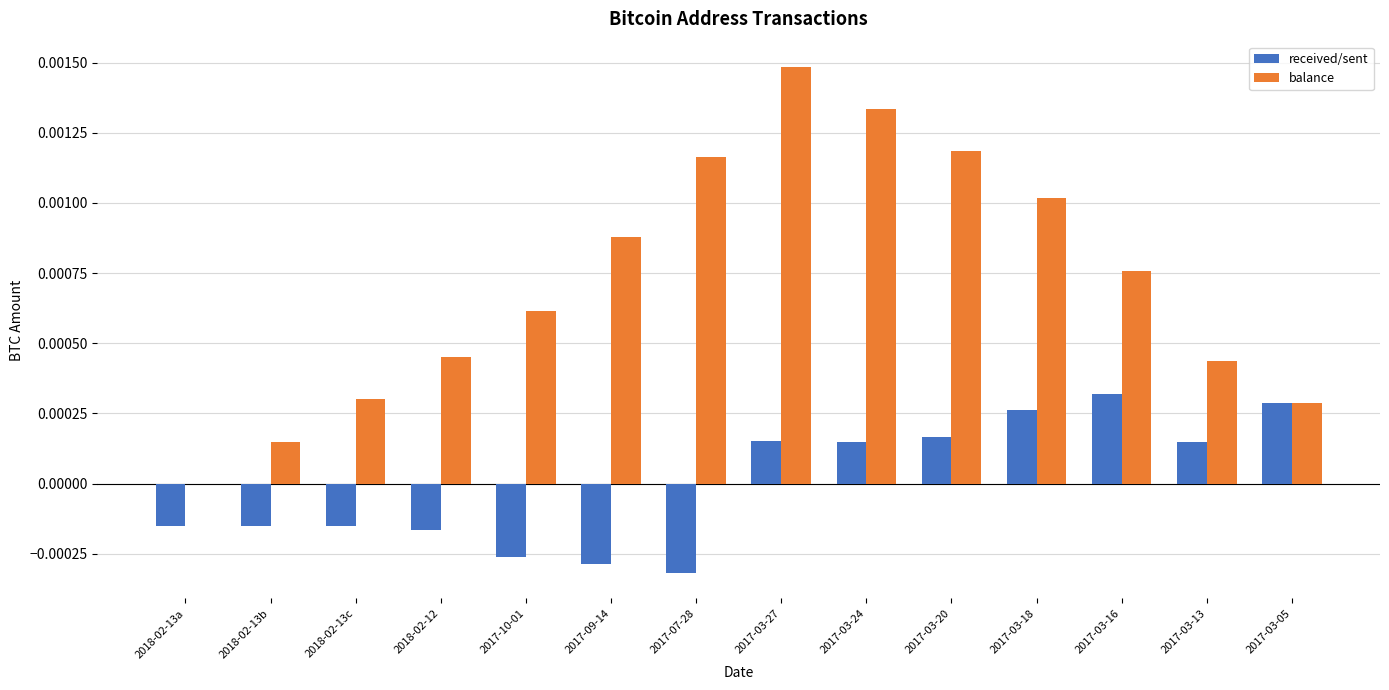

The value of balance at 2017-07-28 is 0.0. True or false?

True